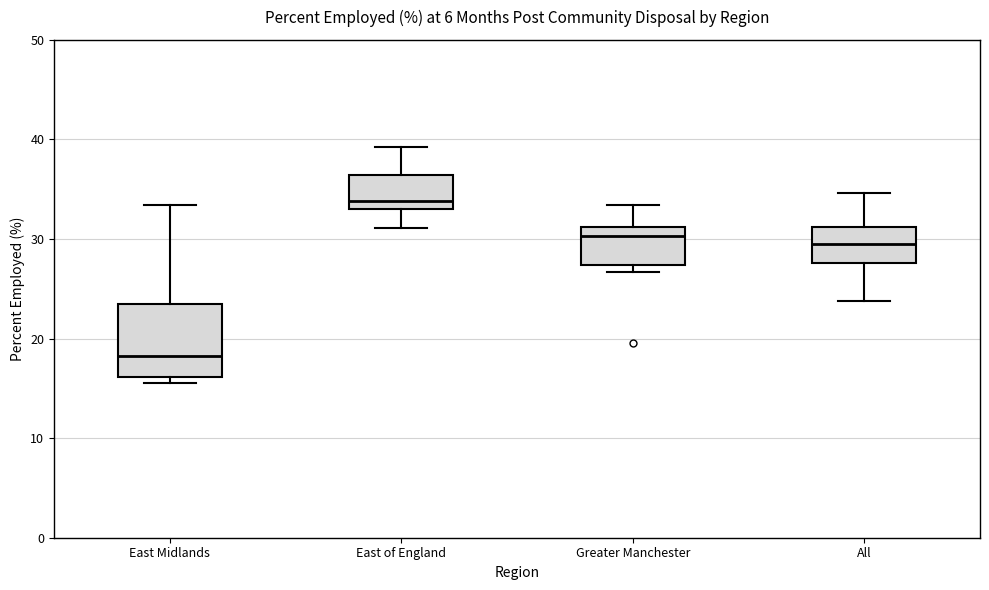

Comparing the boxes themselves (not the whiskers), which one is the tallest?

East Midlands